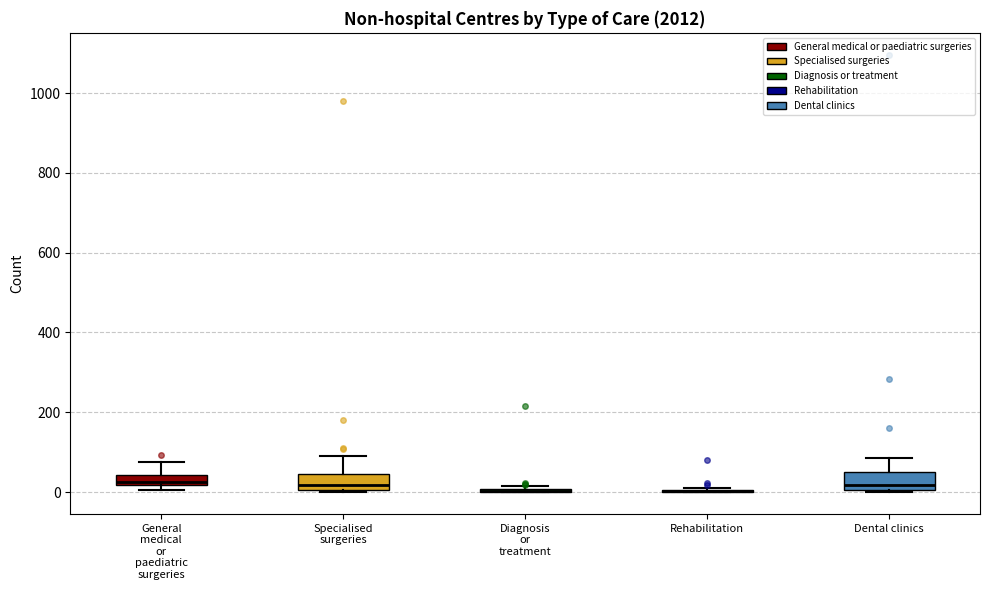

Where is the upper edge of the box for General medical or paediatric surgeries on the y-axis? The values are not printed on the chart, so give them approximately, as read against the axis.

40